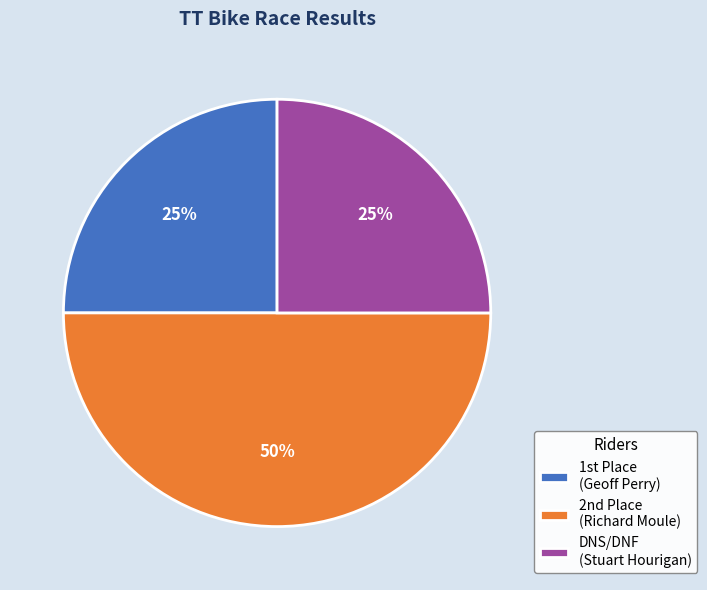

Does DNS/DNF (Stuart Hourigan) represent more than half of the total?

No